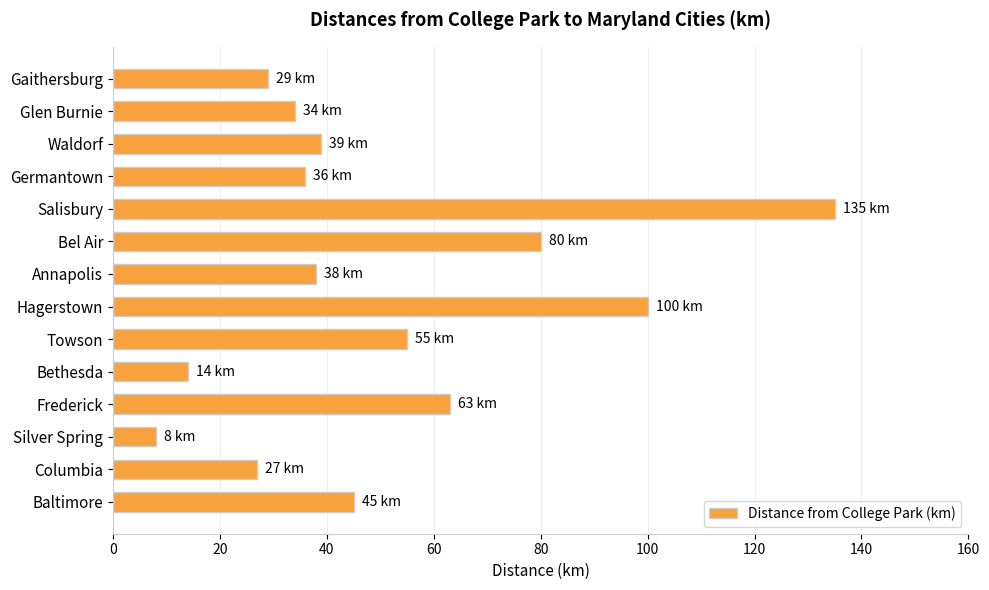

Reading bottom to top, list all the values displayed in this chart.

Baltimore=45	Columbia=27	Silver Spring=8	Frederick=63	Bethesda=14	Towson=55	Hagerstown=100	Annapolis=38	Bel Air=80	Salisbury=135	Germantown=36	Waldorf=39	Glen Burnie=34	Gaithersburg=29